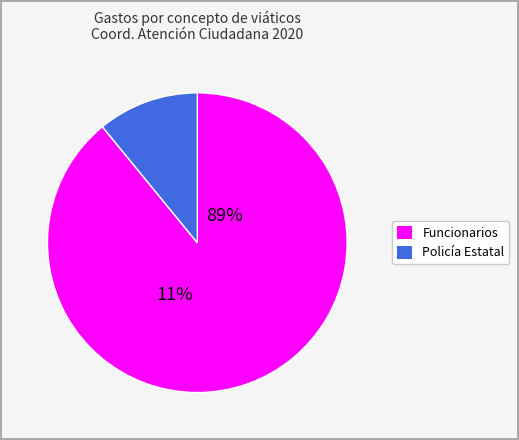

Is it true that Corrales Ferrer (Ecuandureo) is 4% of the pie?

False